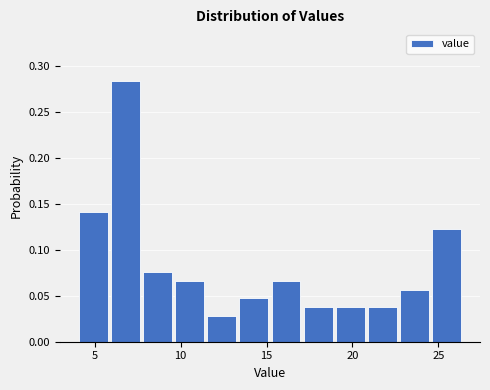

Read against the x-axis, roughly where is the centre of the tallest bar?

7.0